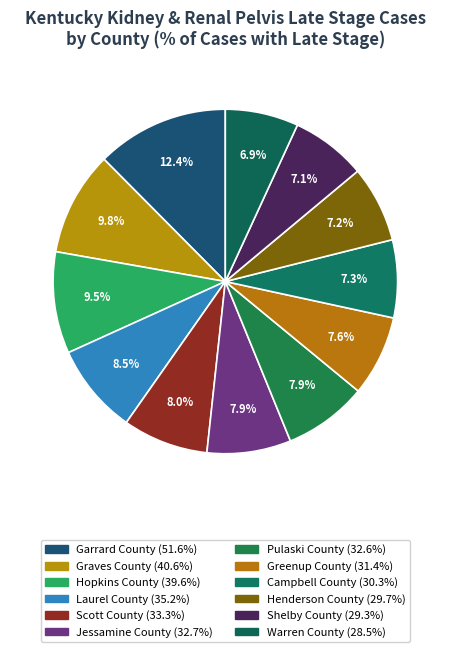

What percentage is the Henderson County slice, to the nearest percent?

7%